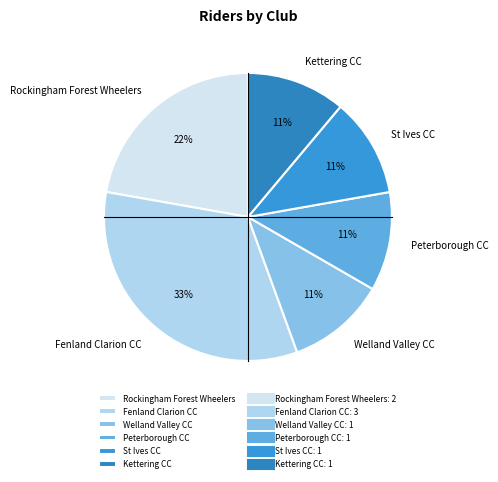

Which slice is the largest?

Fenland Clarion CC